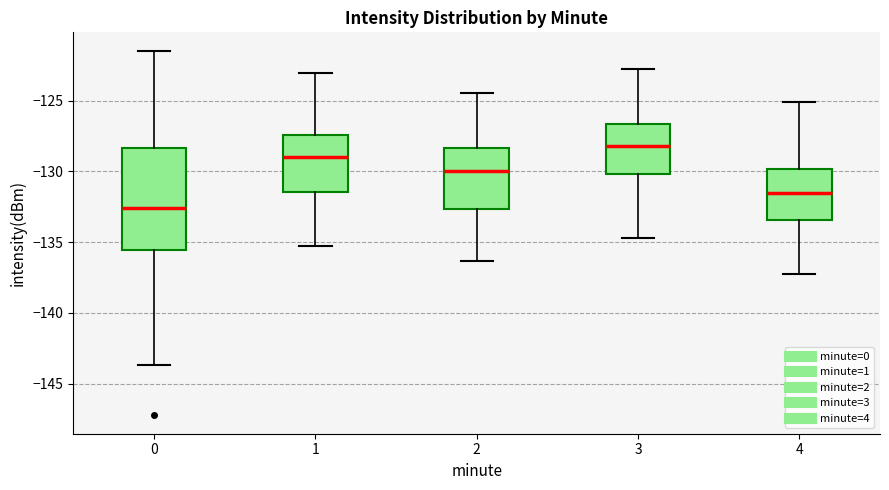

Reading left to right, transcribe this box plot: for each box, give where its median line is, the range the box spans, and where its two whiskers end, as read against the y-axis. The values are not printed on the chart, so give them approximately, as read against the axis.

0: median -132.5, box -135.5 to -128.5, whiskers -143.5 to -121.5
1: median -129.0, box -131.5 to -127.5, whiskers -135.0 to -123.0
2: median -130.0, box -132.5 to -128.5, whiskers -136.5 to -124.5
3: median -128.0, box -130.0 to -126.5, whiskers -134.5 to -123.0
4: median -131.5, box -133.5 to -130.0, whiskers -137.0 to -125.0